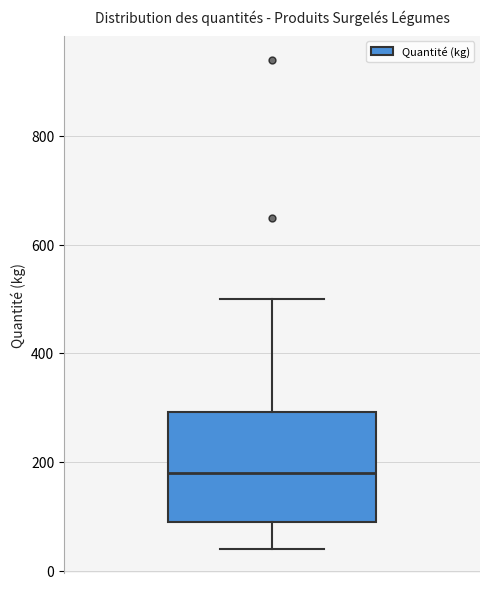

Read this box plot against the y-axis: the position of the median line, the range covered by the box, and the ends of both whiskers. The values are not printed on the chart, so give them approximately, as read against the axis.

median 180, box 100 to 300, whiskers 40 to 500